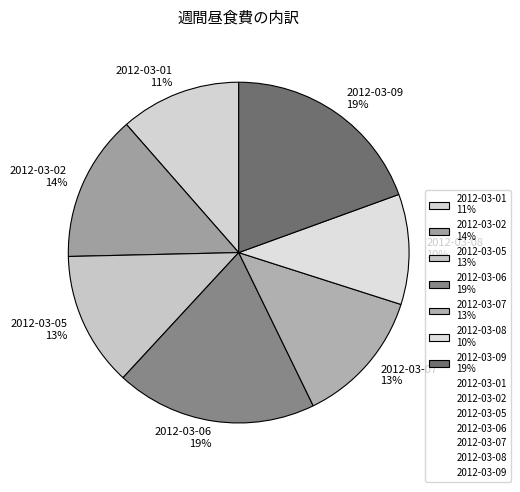

The 2012-03-02 slice represents 25% of the pie. True or false?

False